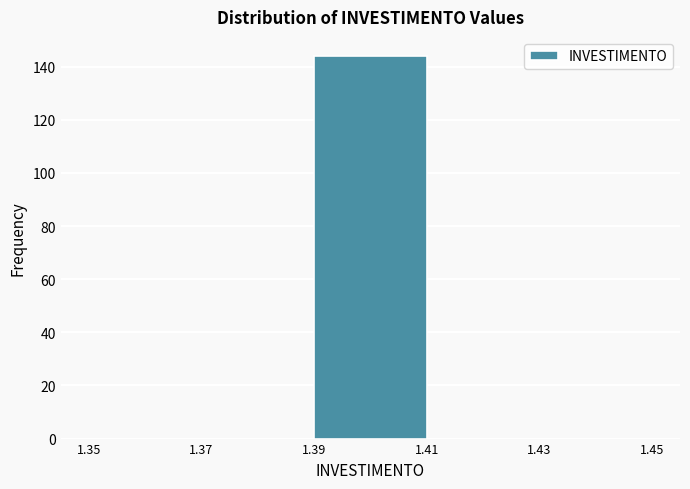

Reading left to right, list every bar in this chart as the range it spans on the x-axis followed by its height. The values are not printed on the chart, so give them approximately, as read against the axis.

1.35 to 1.37: 0
1.37 to 1.39: 0
1.39 to 1.41: 144
1.41 to 1.43: 0
1.43 to 1.45: 0